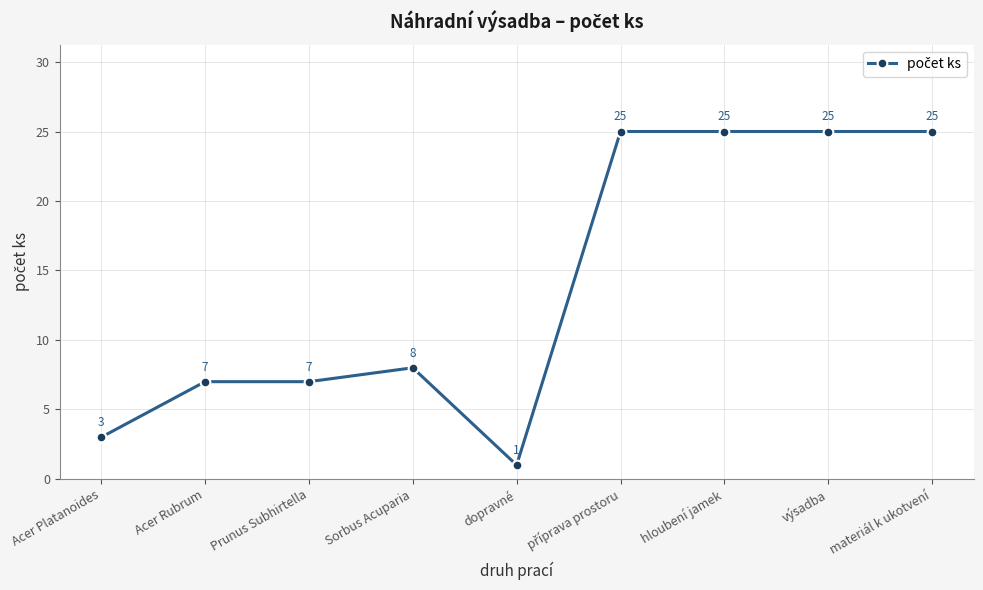

What value does the data have at hloubení jamek, to the nearest 5?

25